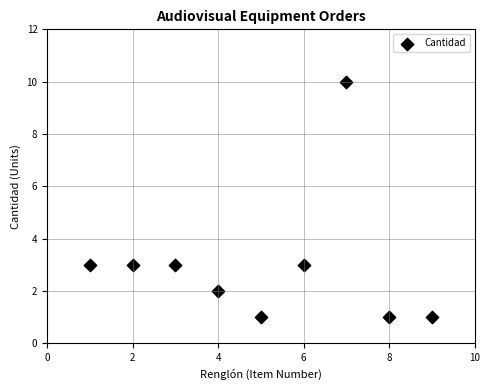

What is the average X value?

5